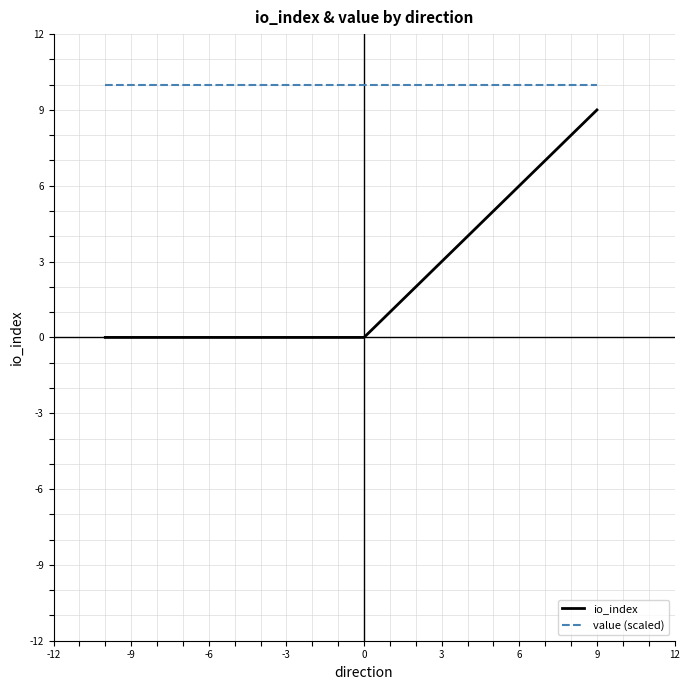

What is the lowest value of the value (scaled) series?

10